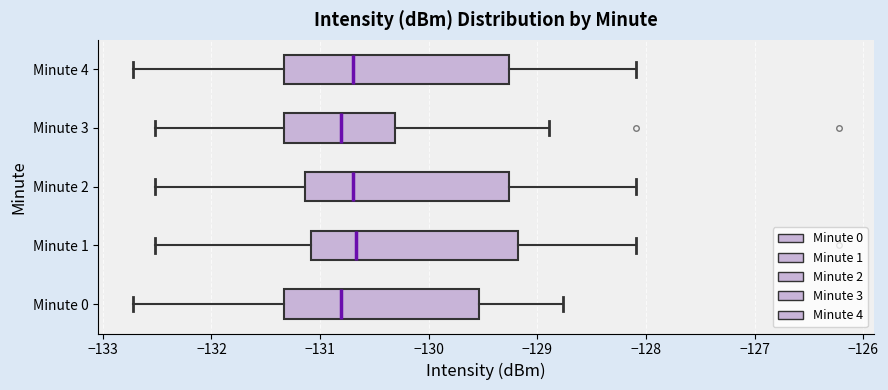

Which box is the widest, from its left edge to its right edge?

Minute 4